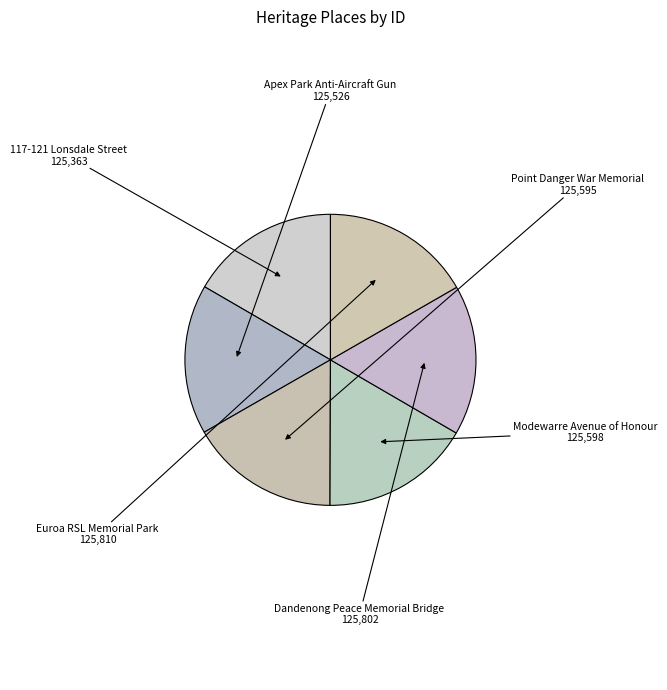

Approximately how many times larger is the value at Modewarre Avenue of Honour compared to Point Danger War Memorial?

1.0